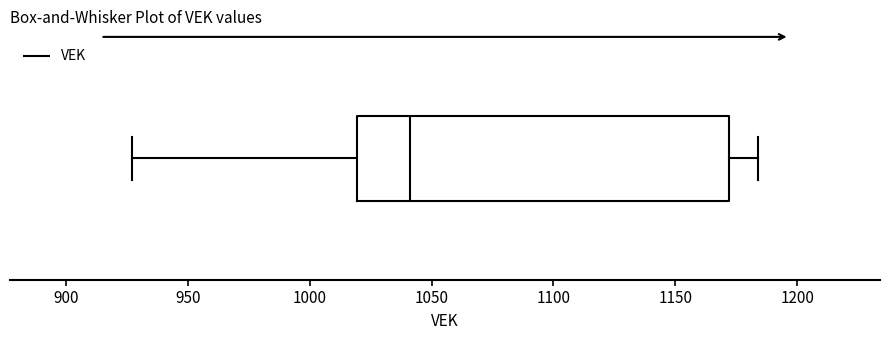

Read this box plot against the x-axis: the position of the median line, the range covered by the box, and the ends of both whiskers. The values are not printed on the chart, so give them approximately, as read against the axis.

median 1040, box 1020 to 1170, whiskers 925 to 1185